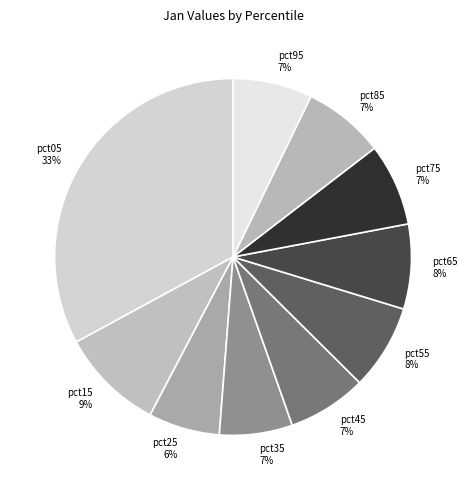

Is the sum of pct75 7% and pct35 7% greater than half?

No